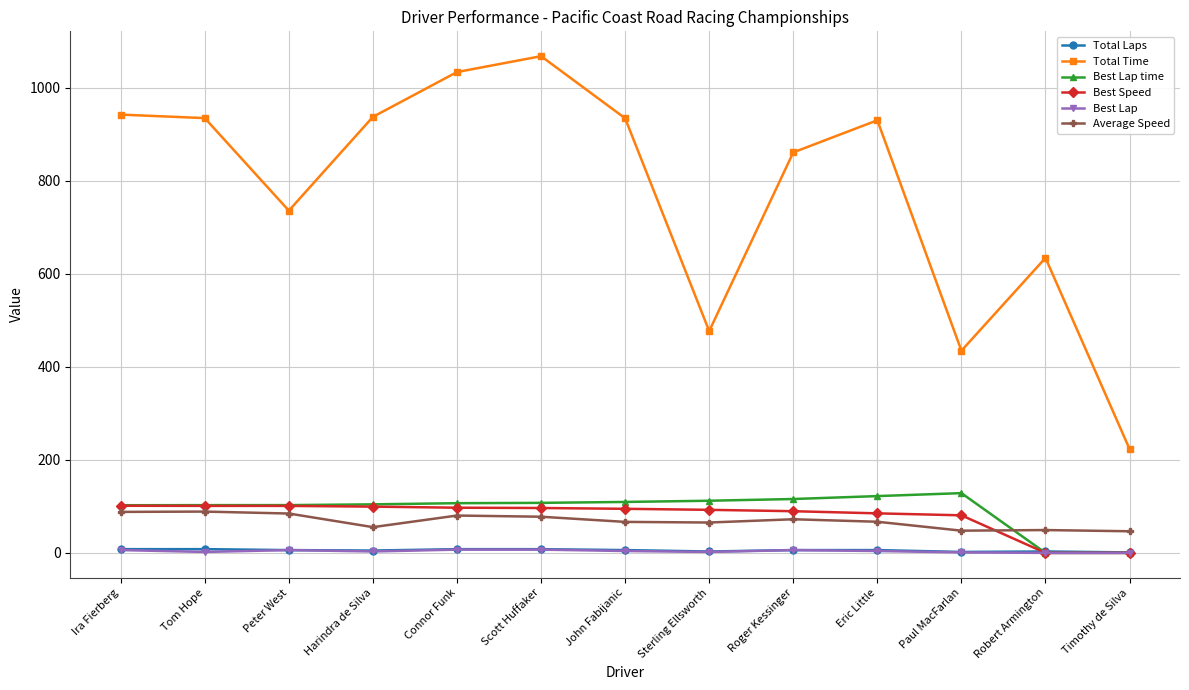

Which category has the highest value across all series?

Scott Huffaker